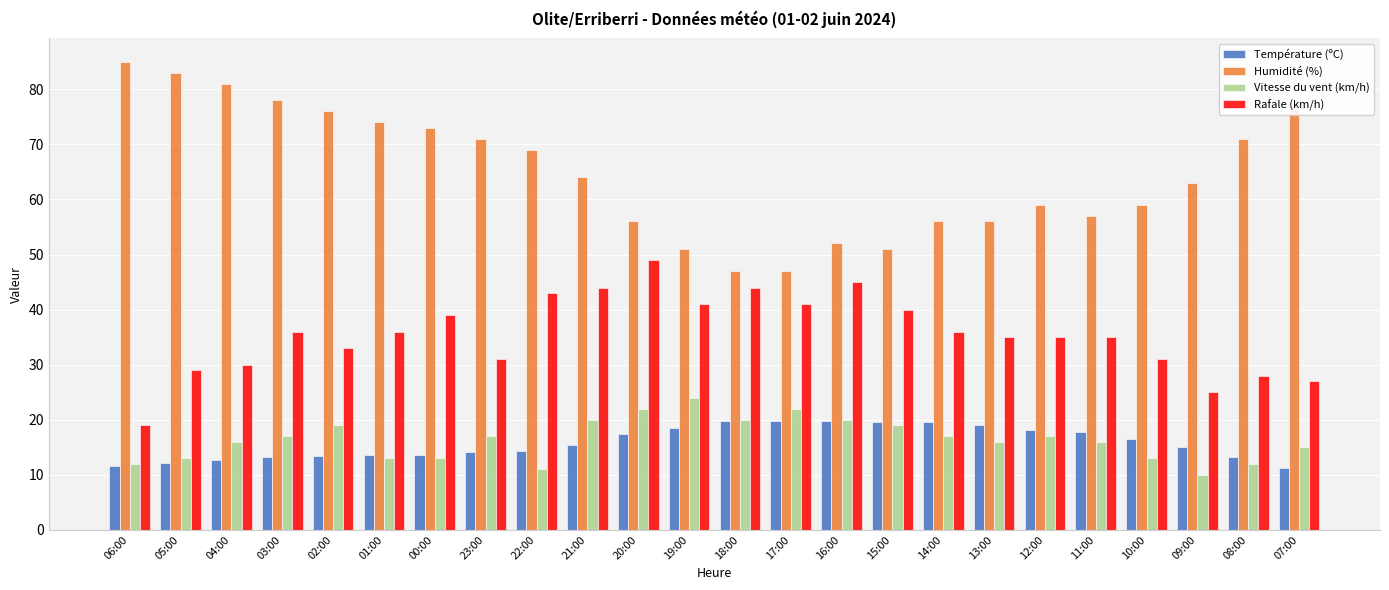

Which series has the largest total across all categories?

Humidité (%)